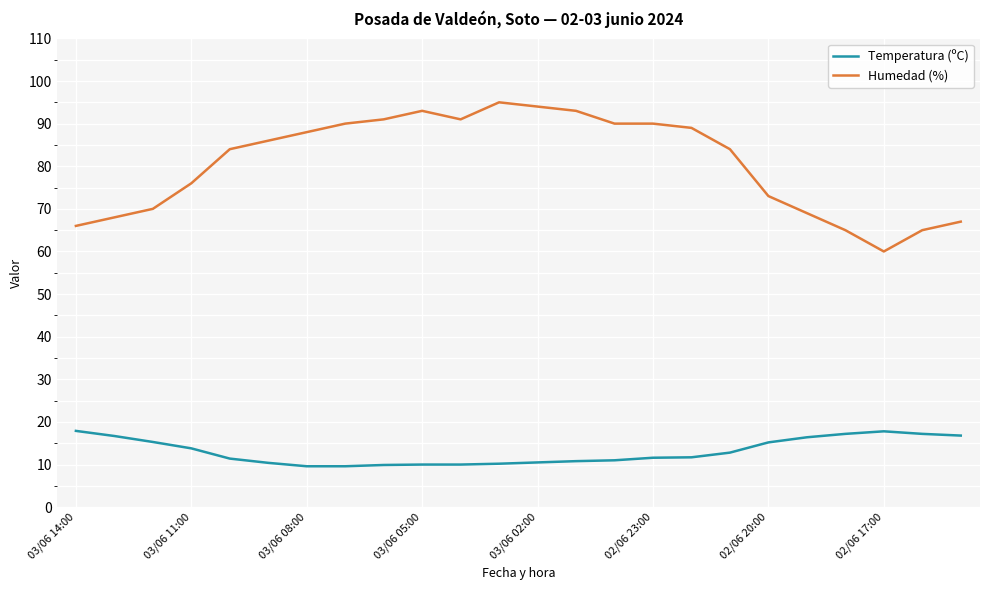

Which series has the largest total across all categories?

Humedad (%)